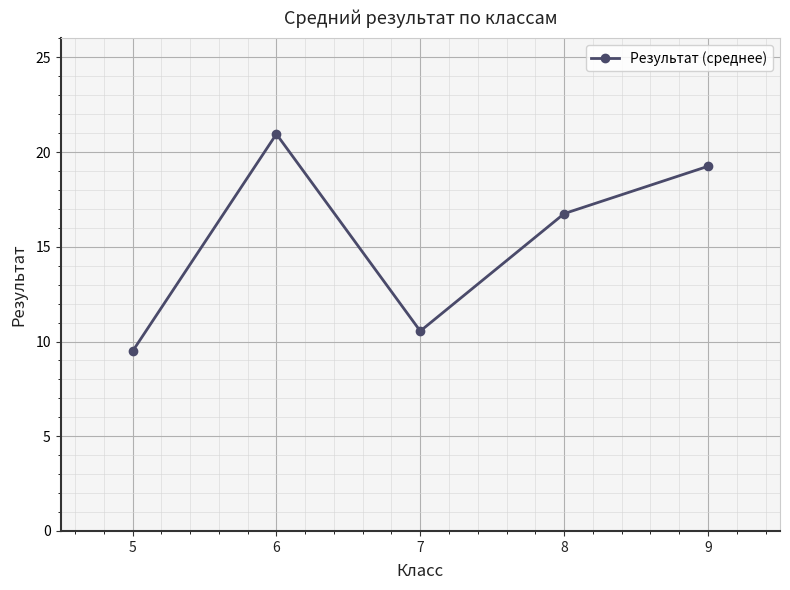

How many data points are less than 16?

2